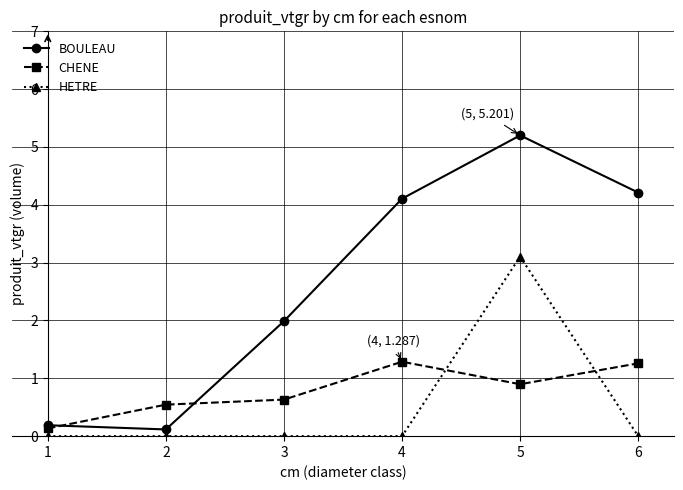

Which series changed the most between 4 and 5?

HETRE